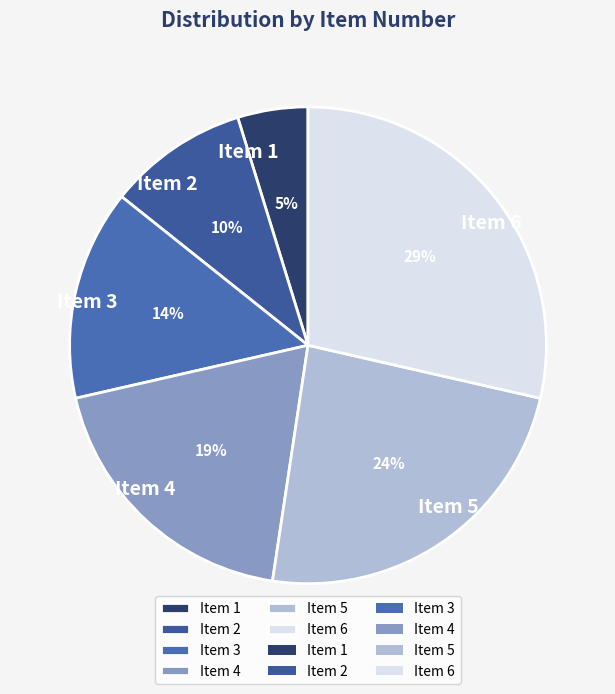

Which slice is the largest?

Item 6